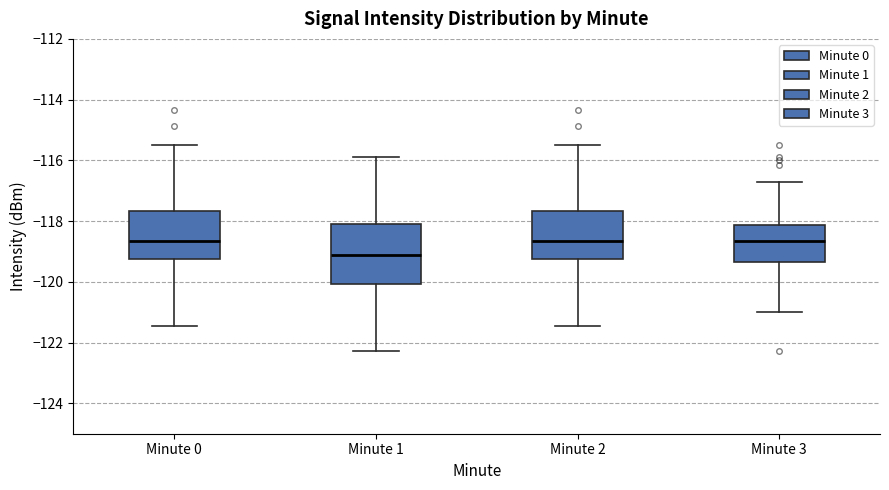

Reading left to right, read every box against the y-axis: the position of its median line, the range the box covers, and the ends of its whiskers. The values are not printed on the chart, so give them approximately, as read against the axis.

Minute 0: median -118.6, box -119.2 to -117.6, whiskers -121.4 to -115.4
Minute 1: median -119.2, box -120.0 to -118.2, whiskers -122.2 to -115.8
Minute 2: median -118.6, box -119.2 to -117.6, whiskers -121.4 to -115.4
Minute 3: median -118.6, box -119.4 to -118.2, whiskers -121.0 to -116.8